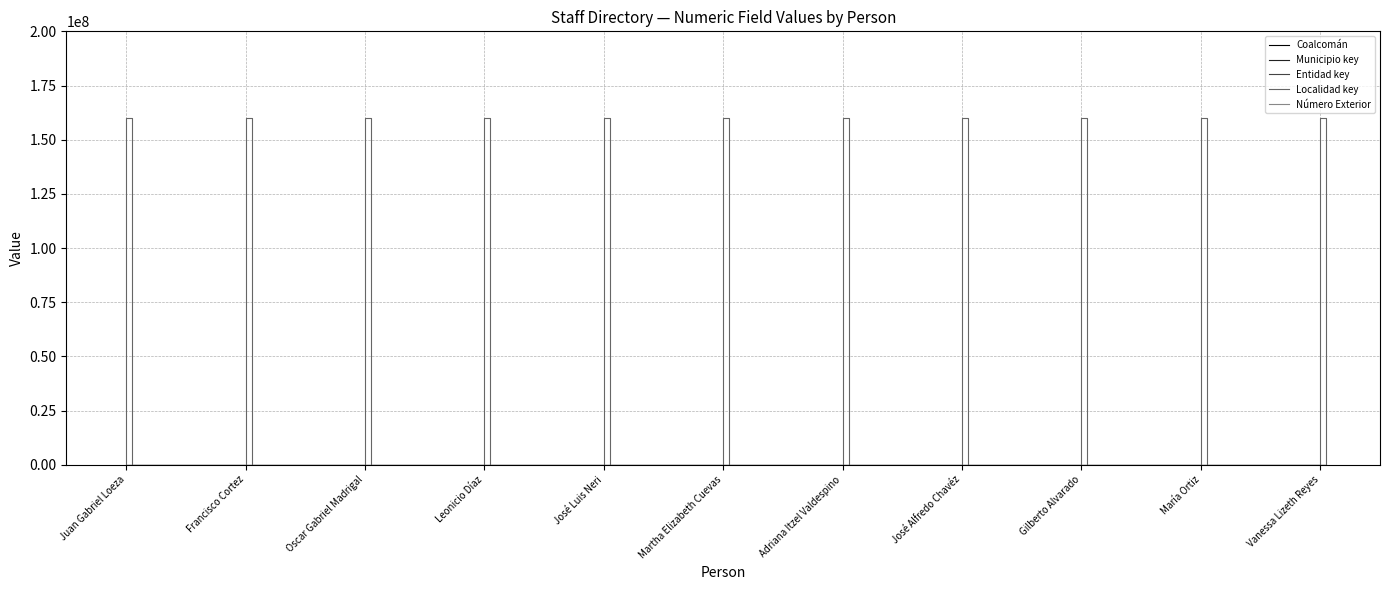

The value of Localidad key at Francisco Cortez is 97298458. True or false?

False